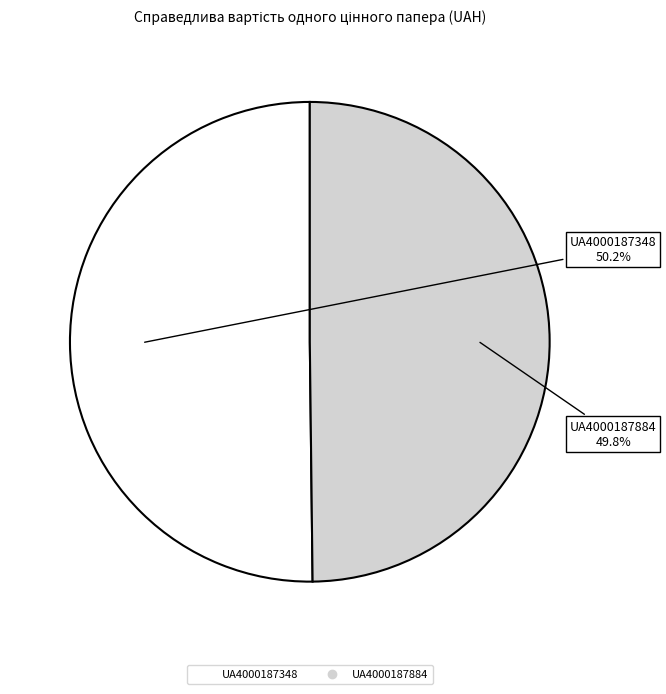

What percentage is the UA4000187348 slice, to the nearest percent?

50%